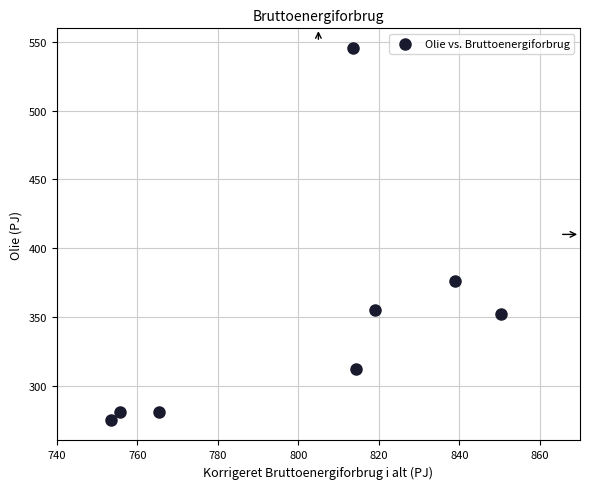

What Y value in the scatter plot is closest to 410?

376.4